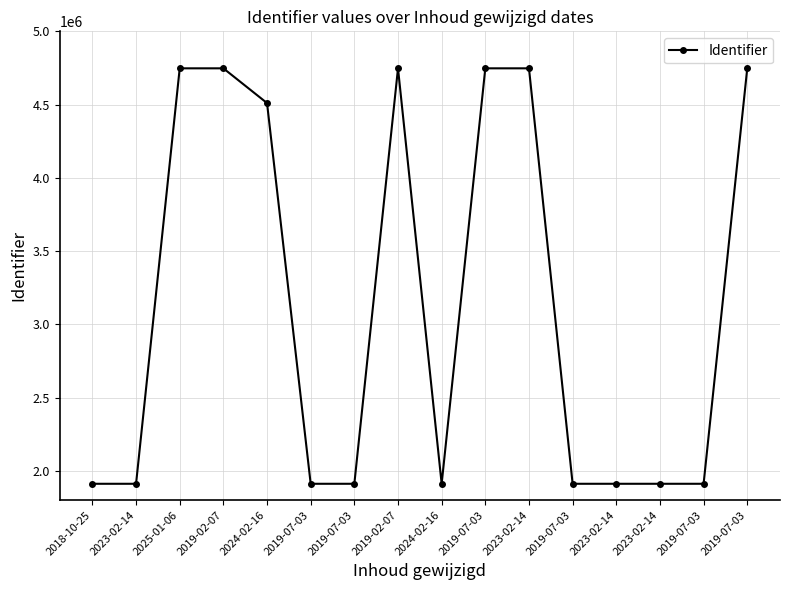

How many lines are shown in the chart?

1